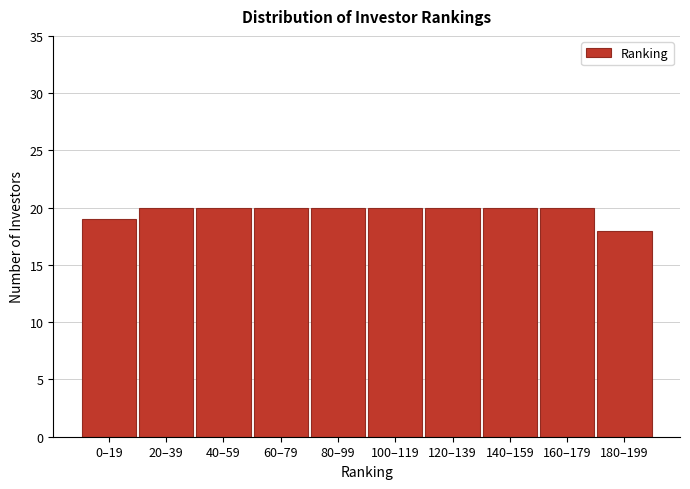

Reading left to right, extract all data points from this chart.

19	20	20	20	20	20	20	20	20	18